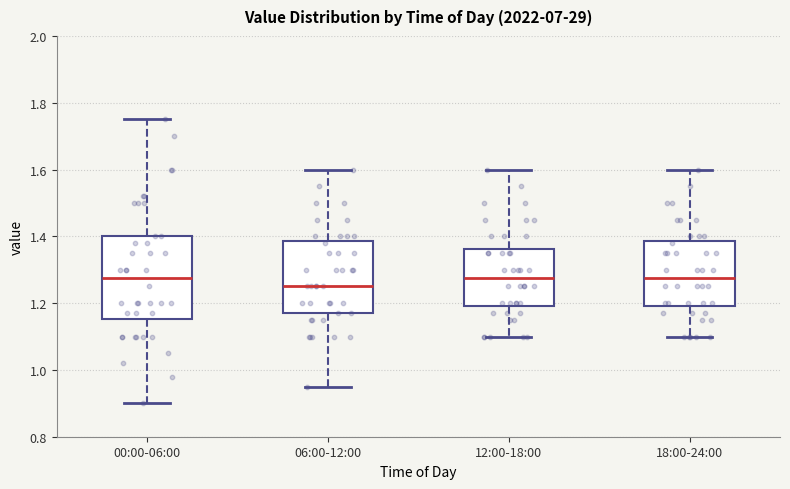

Comparing the boxes themselves (not the whiskers), which one is the tallest?

00:00-06:00